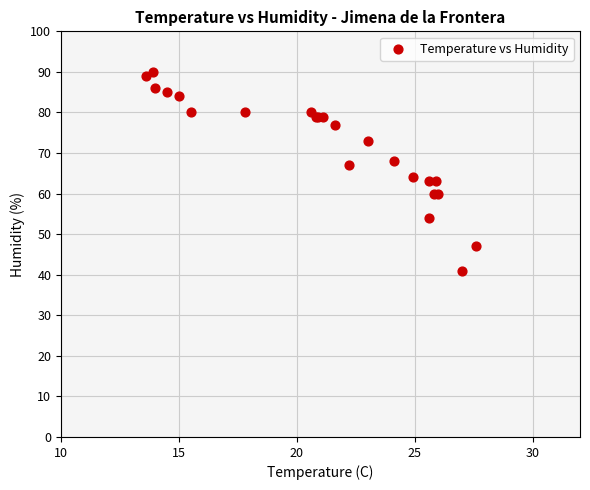

What Y value in the scatter plot is closest to 65?

64